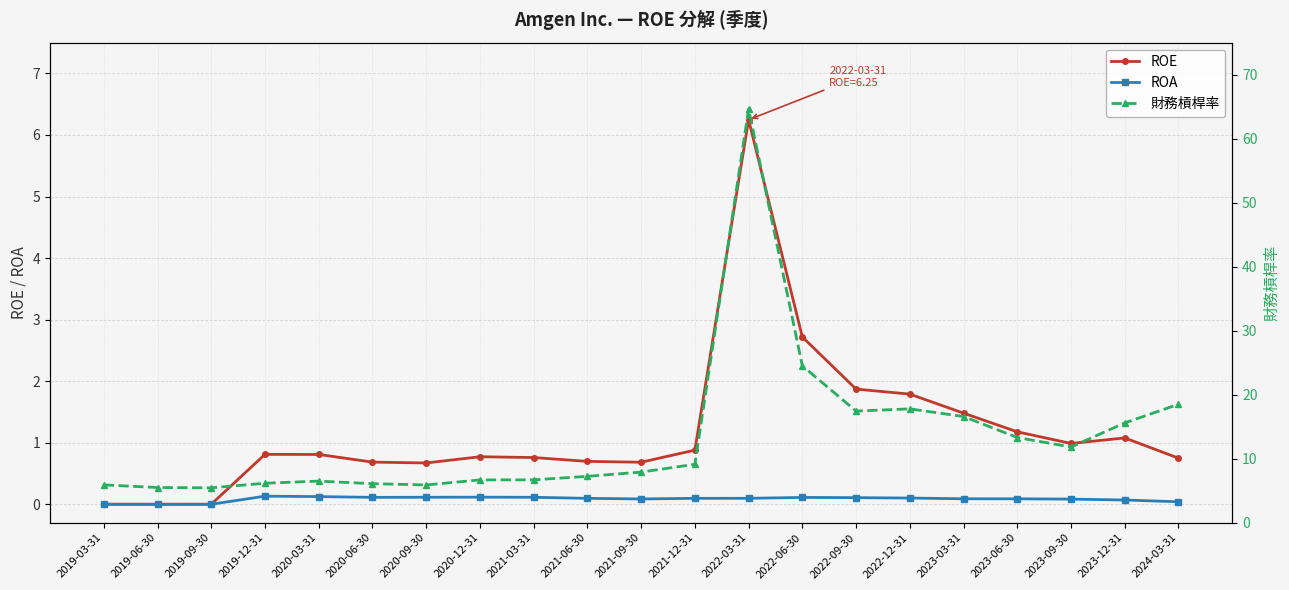

How many interior local valleys does the ROA series have?

2